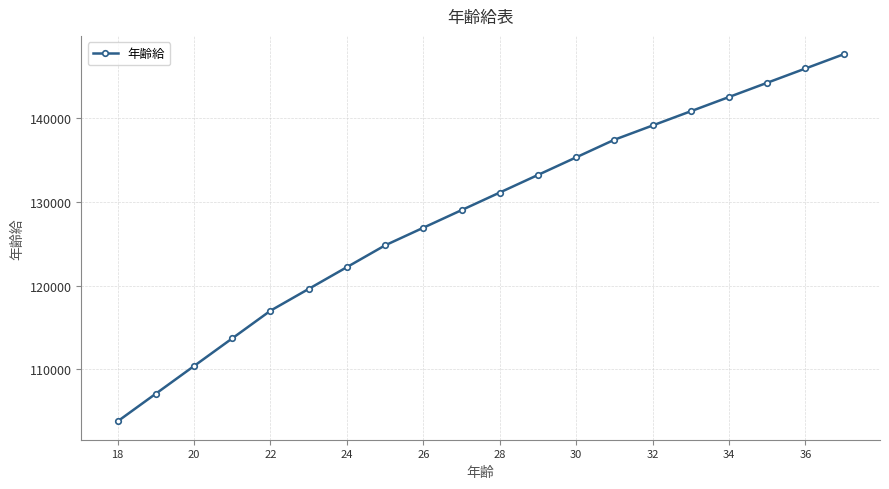

True or false: the data has more than 1 interior local peaks.

False